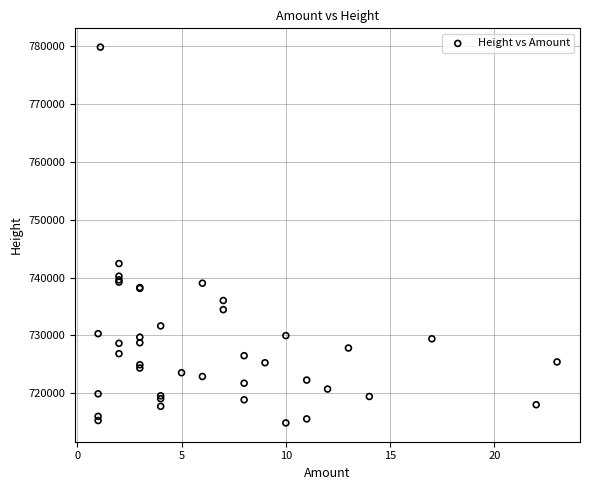

What Y value in the scatter plot is closest to 747361?

742425